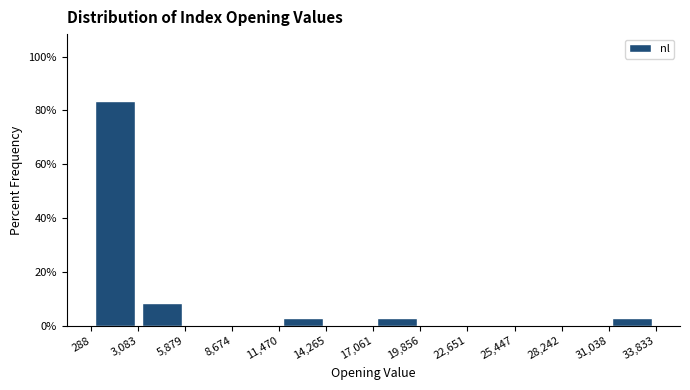

Reading left to right, transcribe this chart: for each bar, give the range it covers on the x-axis and its height. The values are not printed on the chart, so give them approximately, as read against the axis.

288 to 3,083: 84
3,083 to 5,879: 8
5,879 to 8,674: 0
8,674 to 11,470: 0
11,470 to 14,265: 2
14,265 to 17,061: 0
17,061 to 19,856: 2
19,856 to 22,651: 0
22,651 to 25,447: 0
25,447 to 28,242: 0
28,242 to 31,038: 0
31,038 to 33,833: 2